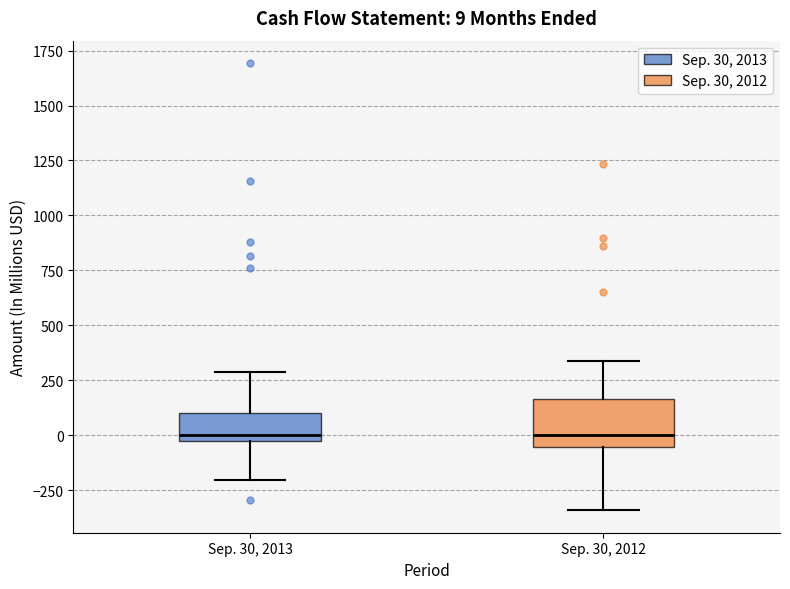

Which box is the tallest, from its lower edge to its upper edge?

Sep. 30, 2012